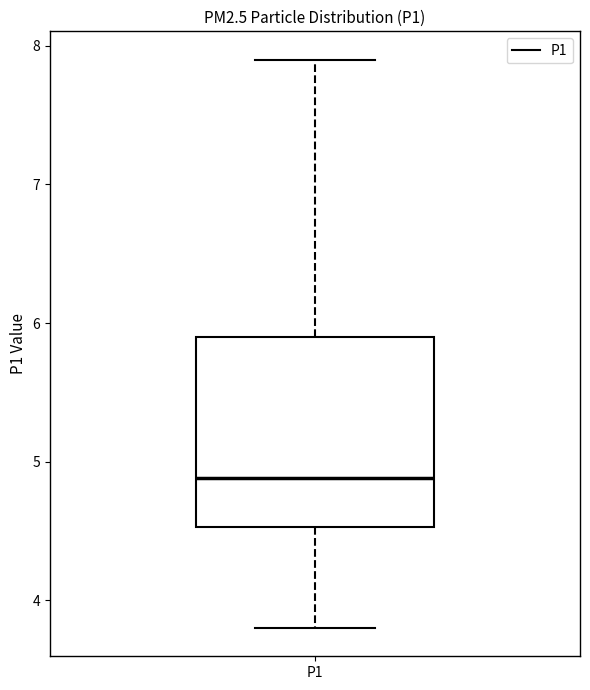

Transcribe this box plot: give where the median line is, the range the box spans, and where the two whiskers end, as read against the y-axis. The values are not printed on the chart, so give them approximately, as read against the axis.

median 4.9, box 4.5 to 5.9, whiskers 3.8 to 7.9